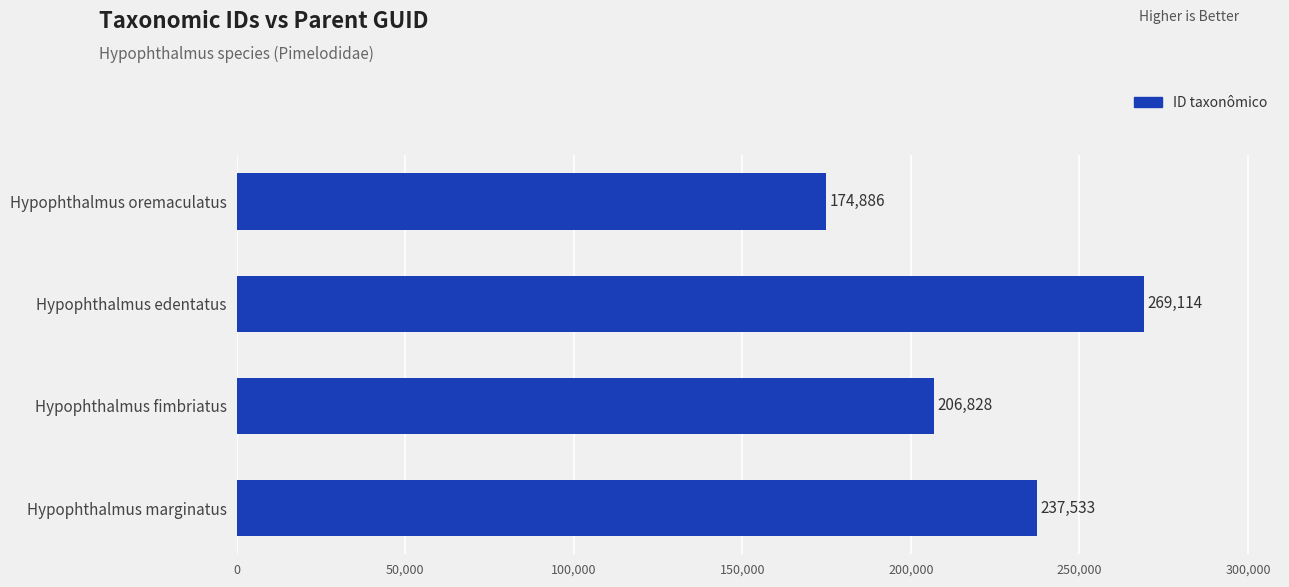

What is the change in value from Hypophthalmus oremaculatus to Hypophthalmus marginatus?

+62647